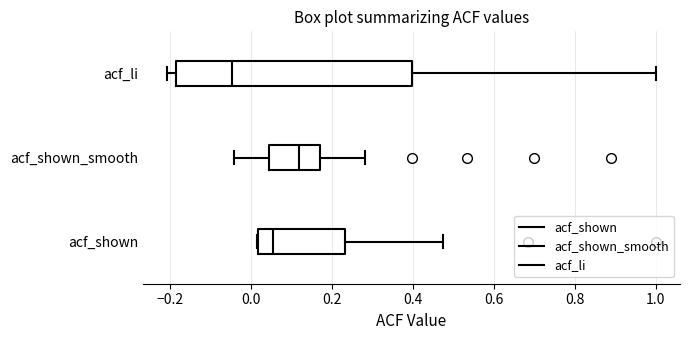

Comparing the boxes themselves (not the whiskers), which one is the widest?

acf_li